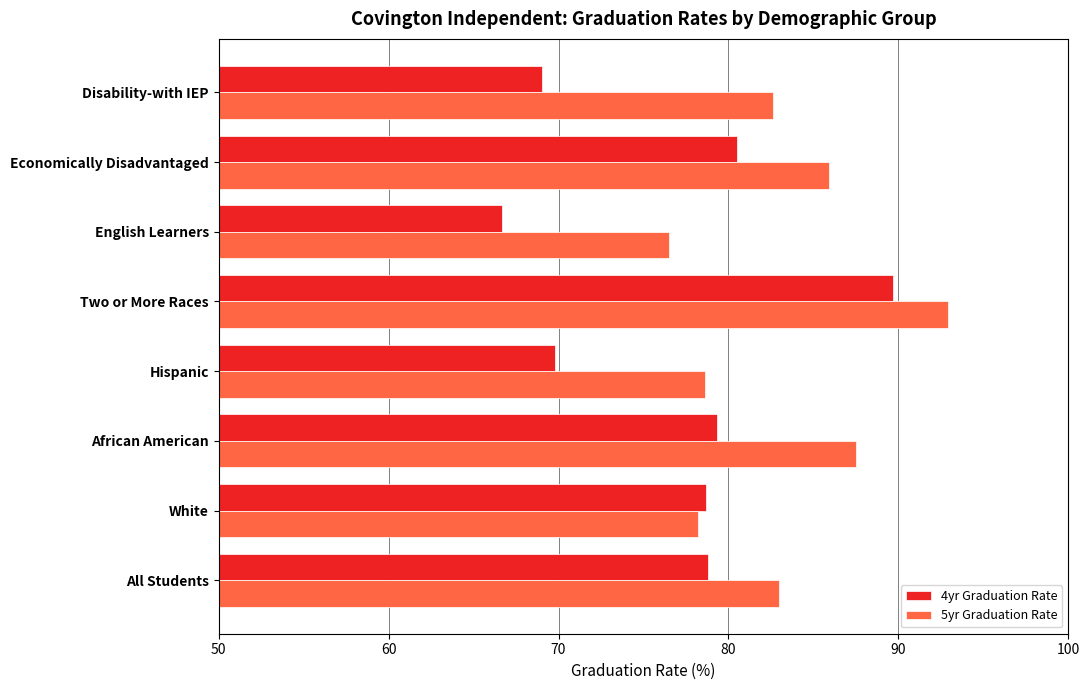

How many data points does each series have?

8